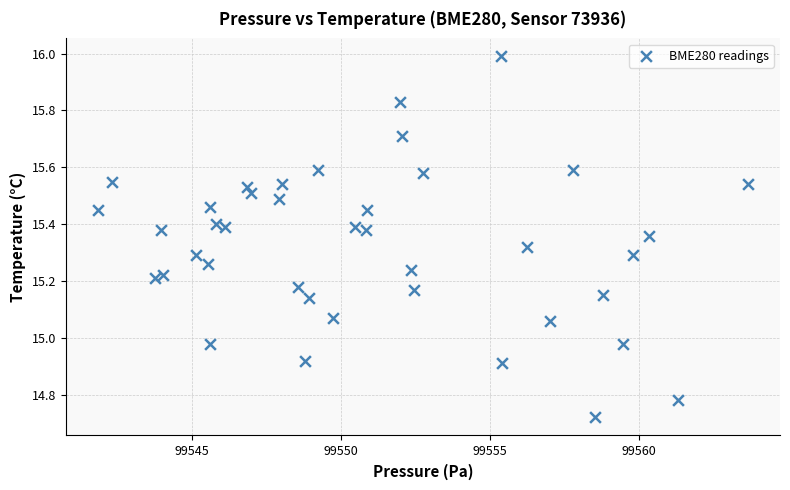

What is the range of X values (max minus min)?

21.8